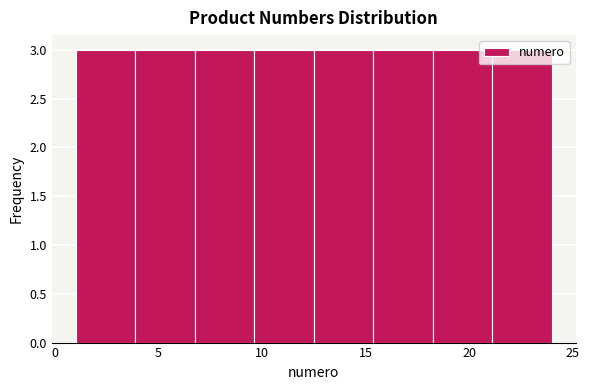

Reading left to right, list every bar in this chart as the range it spans on the x-axis followed by its height. Neither the bar edges nor the heights are printed on the chart, so give them approximately, as read against the axes.

1.0 to 4.0: 3
4.0 to 7.0: 3
7.0 to 9.5: 3
9.5 to 12.5: 3
12.5 to 15.5: 3
15.5 to 18.5: 3
18.5 to 21.0: 3
21.0 to 24.0: 3